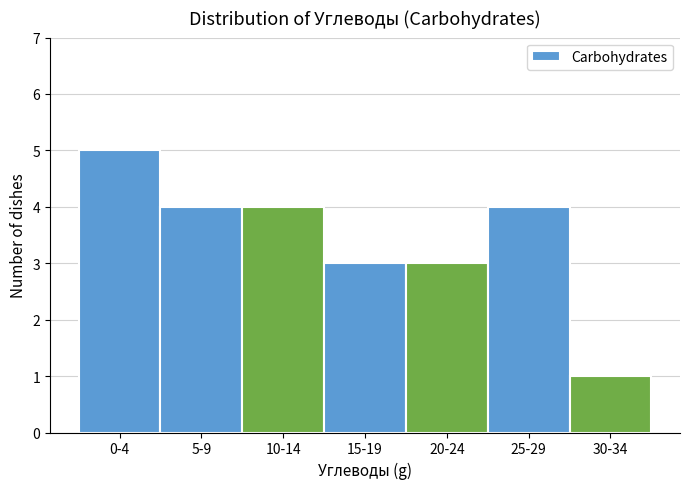

Reading left to right, transcribe all the data shown in this chart.

5	4	4	3	3	4	1